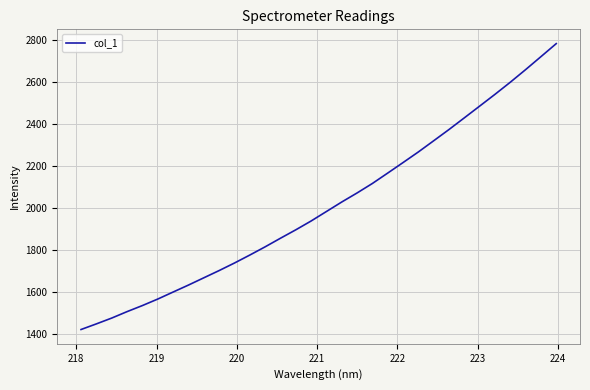

What is the greatest value displayed?

2782.4